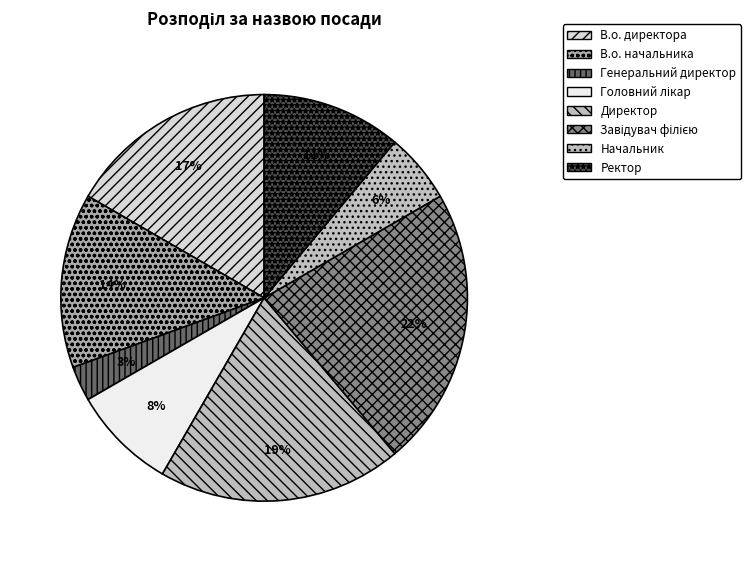

What percentage is the Ректор slice, to the nearest percent?

11%